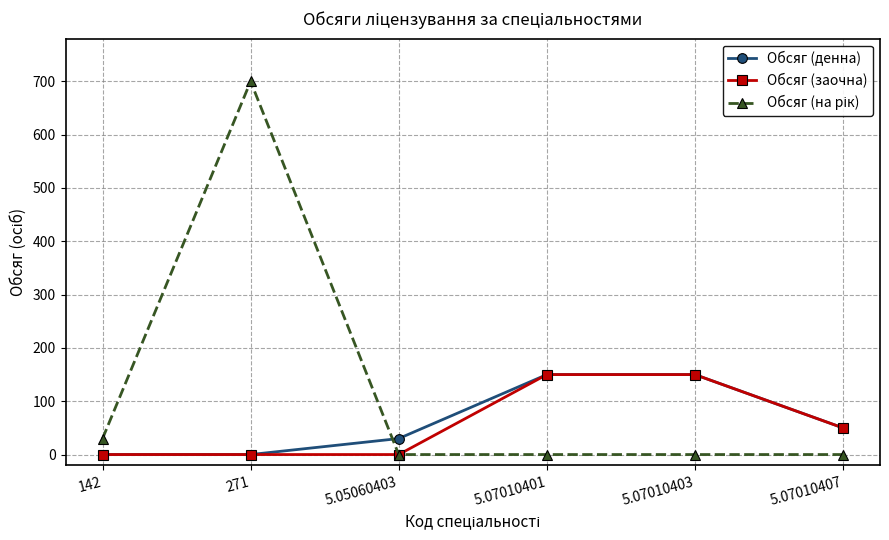

What is the sum of the Обсяг (денна) values at 5.05060403 and 5.07010401?

180